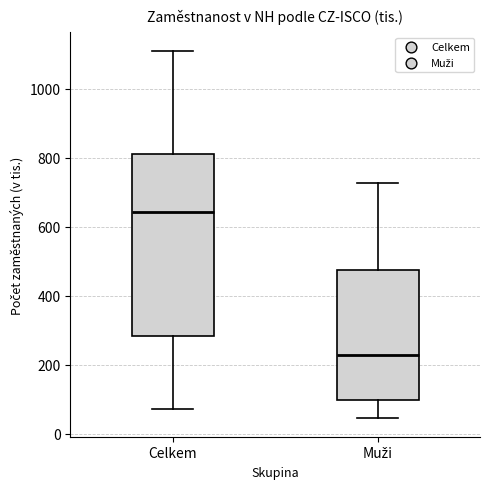

Which box's median line is the lowest?

Muži